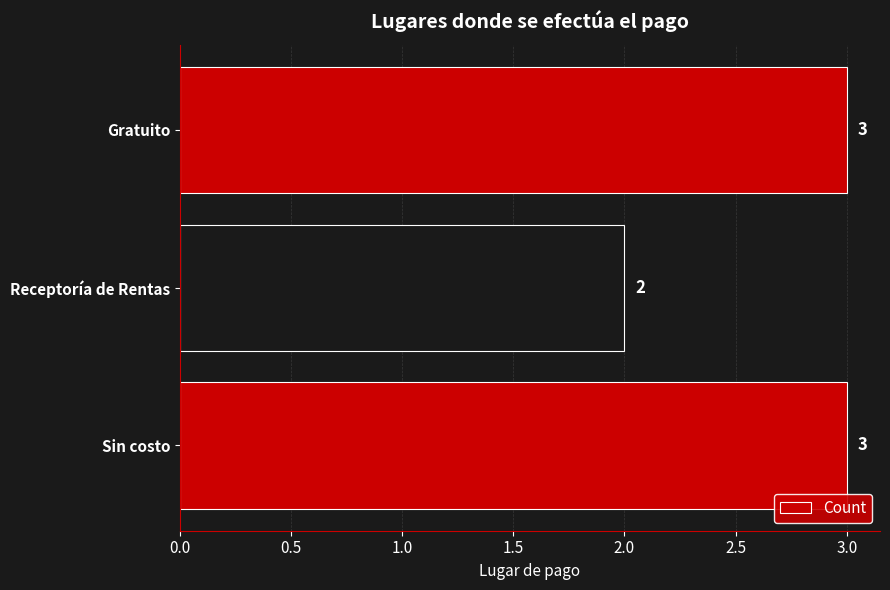

What is the sum of the values at Receptoría de Rentas and Gratuito?

5